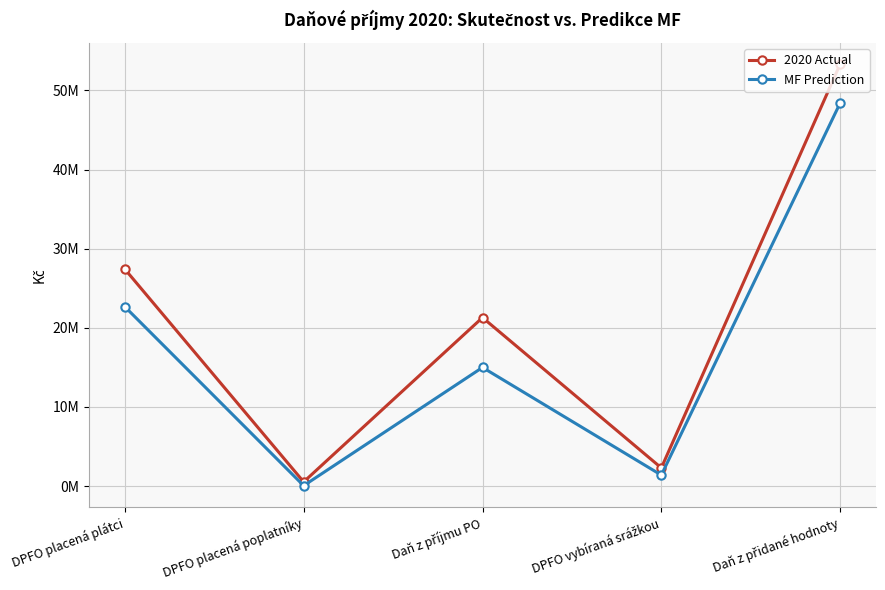

Reading left to right, list all the values displayed in this chart.

2020 Actual: DPFO placená plátci=27420544	DPFO placená poplatníky=525261	Daň z příjmu PO=21296946	DPFO vybíraná srážkou=2292048	Daň z přidané hodnoty=53337867
MF Prediction: DPFO placená plátci=22668210	DPFO placená poplatníky=47751	Daň z příjmu PO=14993814	DPFO vybíraná srážkou=1384779	Daň z přidané hodnoty=48419514